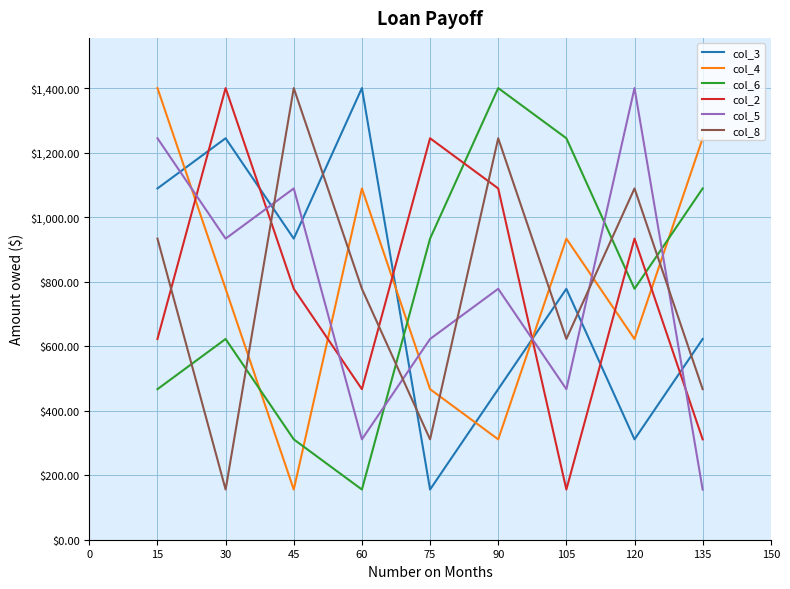

Which series has the largest total across all categories?

col_3